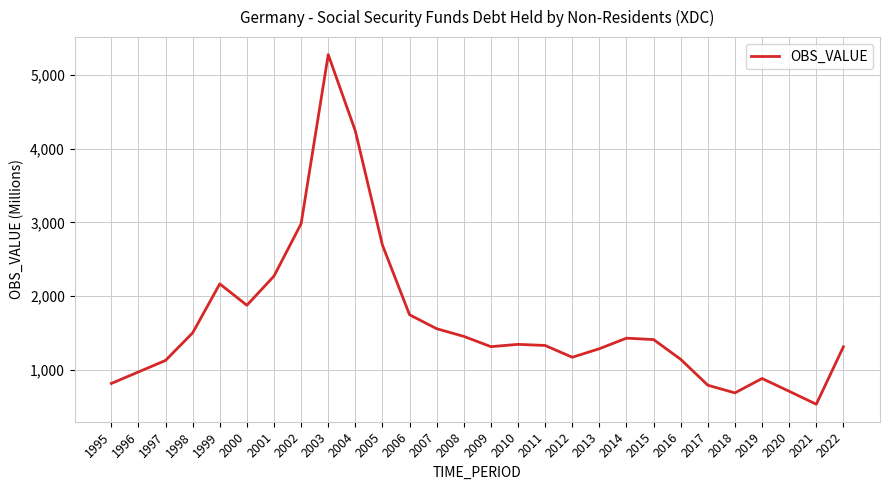

Which label corresponds to the smallest value in the chart?

2021